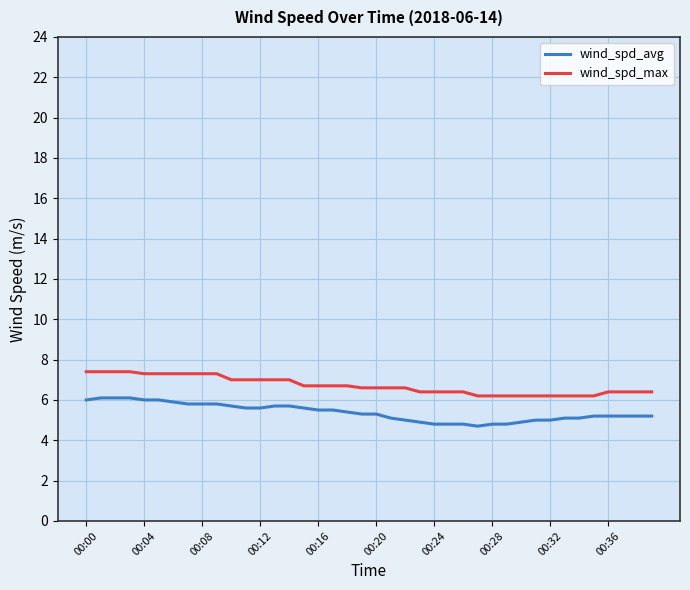

What is the smallest value displayed?

4.7